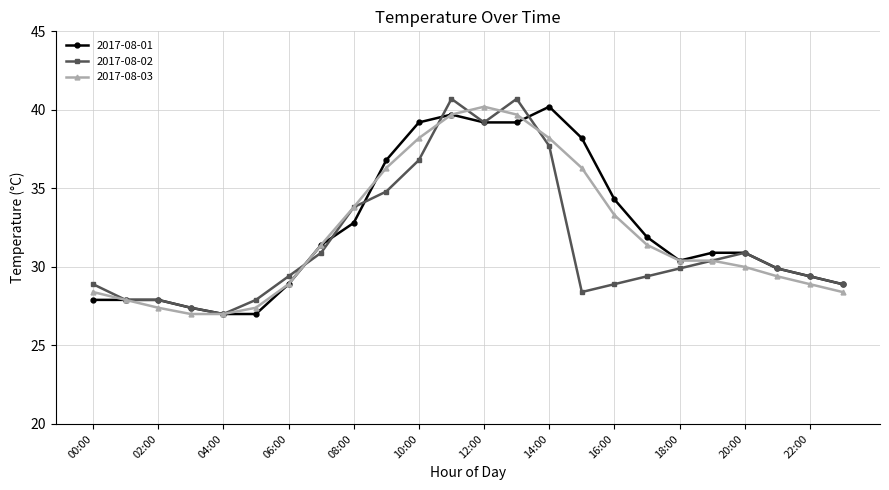

How many categories are shown in the chart?

24